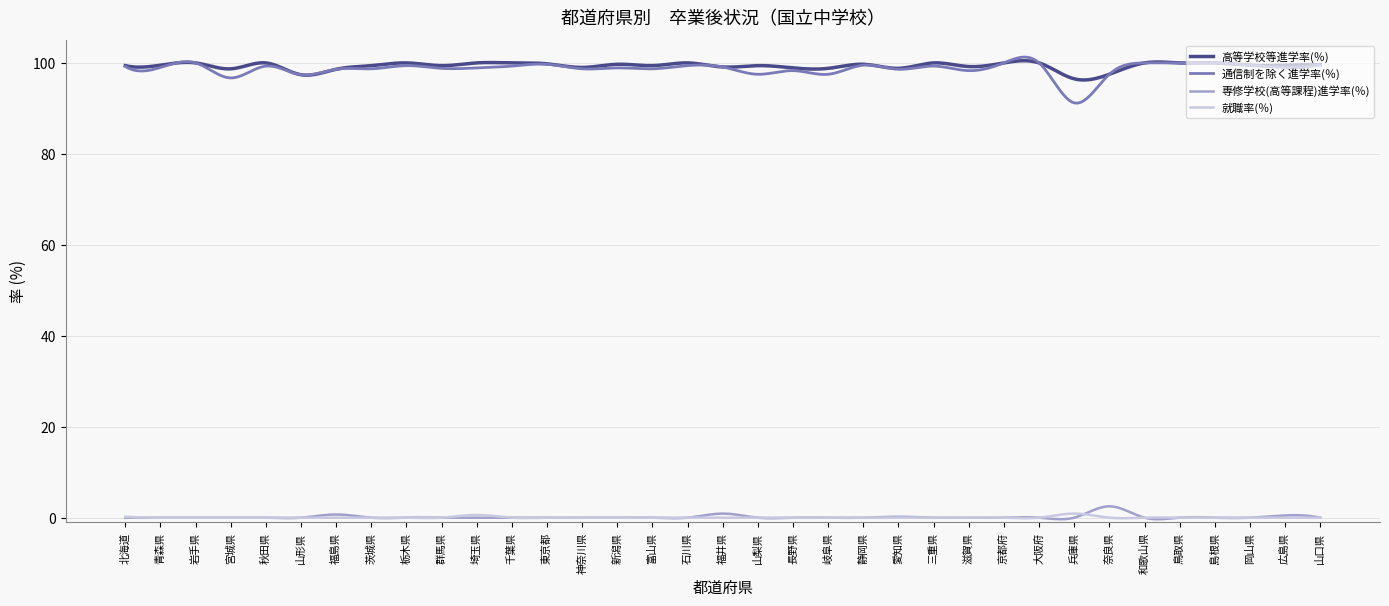

Which series has the largest range (max minus min)?

通信制を除く進学率(％)